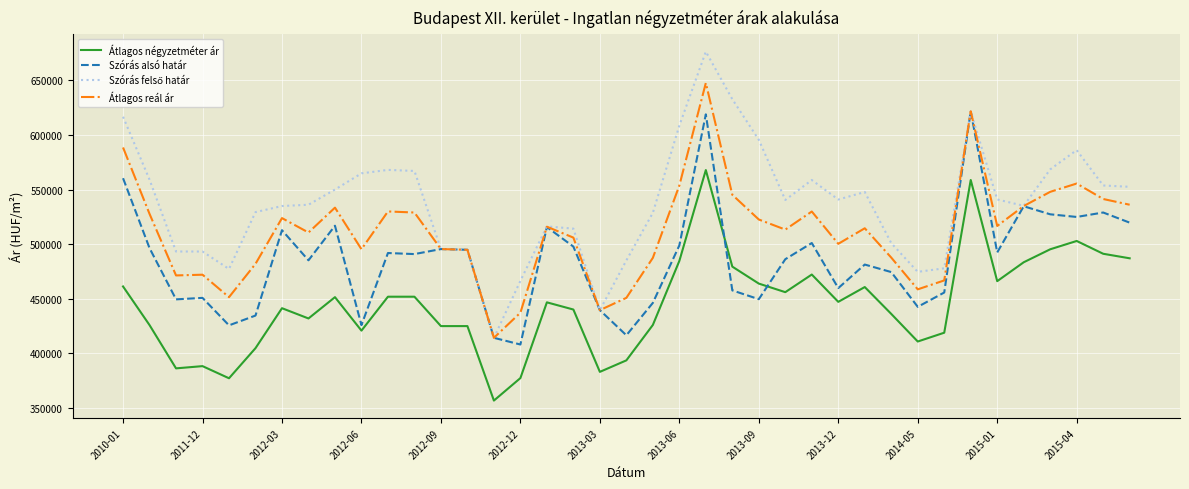

True or false: Átlagos négyzetméter ár and Szórás alsó határ intersect in this chart.

True